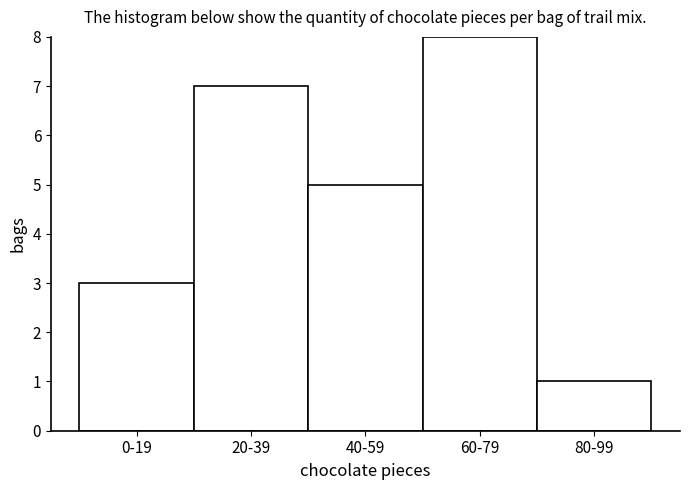

Reading right to left, list all the values displayed in this chart.

1	8	5	7	3